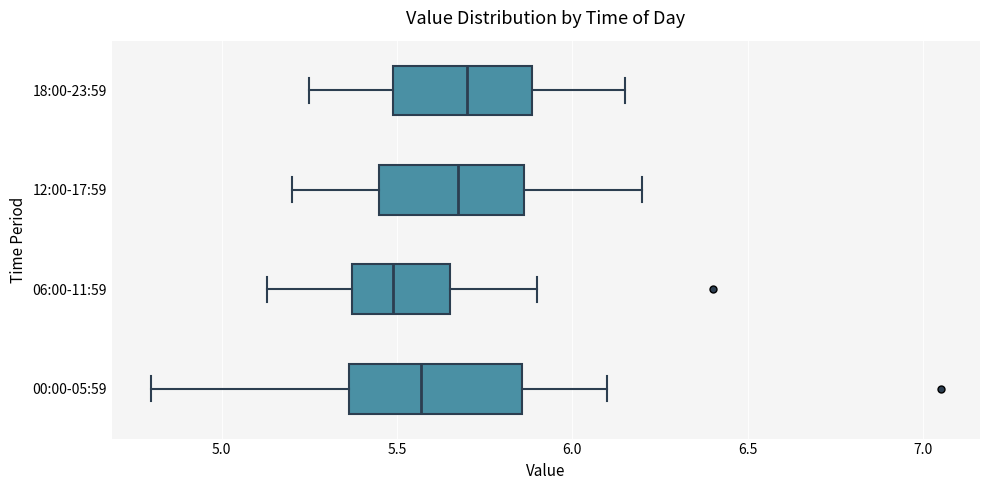

Reading bottom to top, transcribe this box plot: for each box, give where its median line is, the range the box spans, and where its two whiskers end, as read against the x-axis. The values are not printed on the chart, so give them approximately, as read against the axis.

00:00-05:59: median 5.55, box 5.35 to 5.85, whiskers 4.80 to 6.10
06:00-11:59: median 5.50, box 5.35 to 5.65, whiskers 5.15 to 5.90
12:00-17:59: median 5.70, box 5.45 to 5.85, whiskers 5.20 to 6.20
18:00-23:59: median 5.70, box 5.50 to 5.90, whiskers 5.25 to 6.15